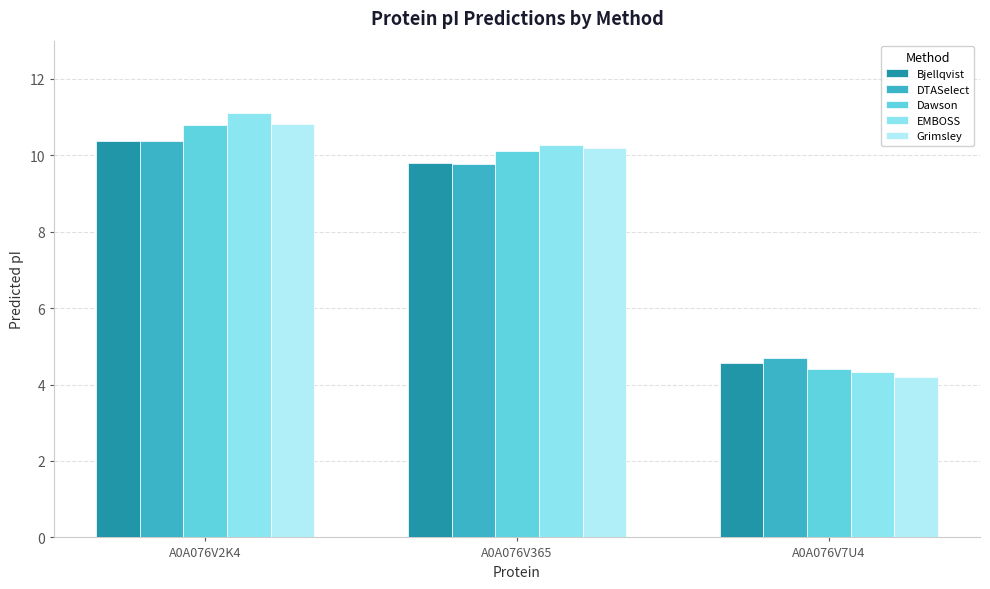

What is the spread (max minus min) of values at A0A076V365?

0.5